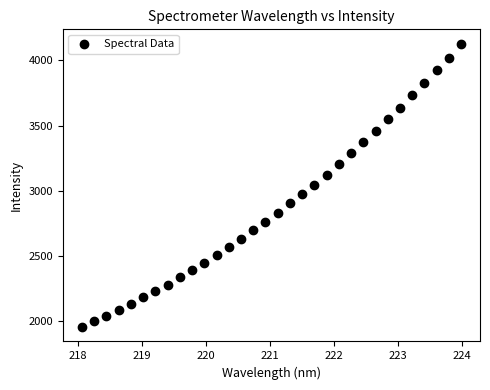

What is the range of X values (max minus min)?

5.9